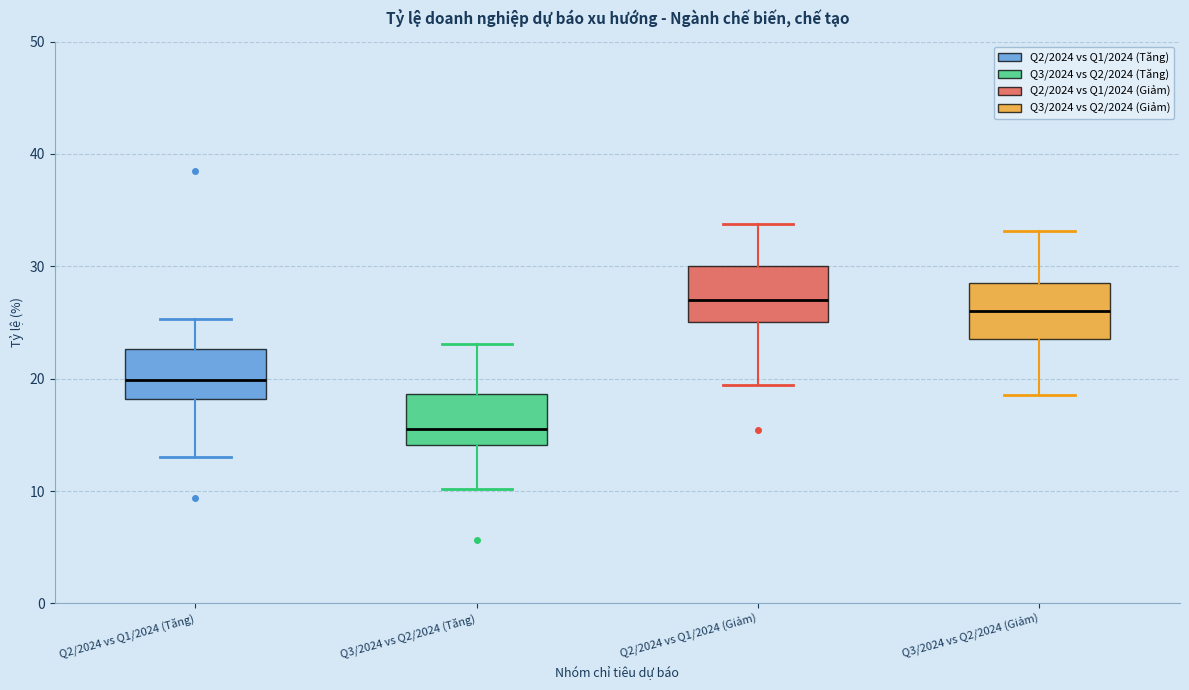

Where is the lower edge of the box for Q2/2024 vs Q1/2024 (Tăng) on the y-axis? The values are not printed on the chart, so give them approximately, as read against the axis.

18